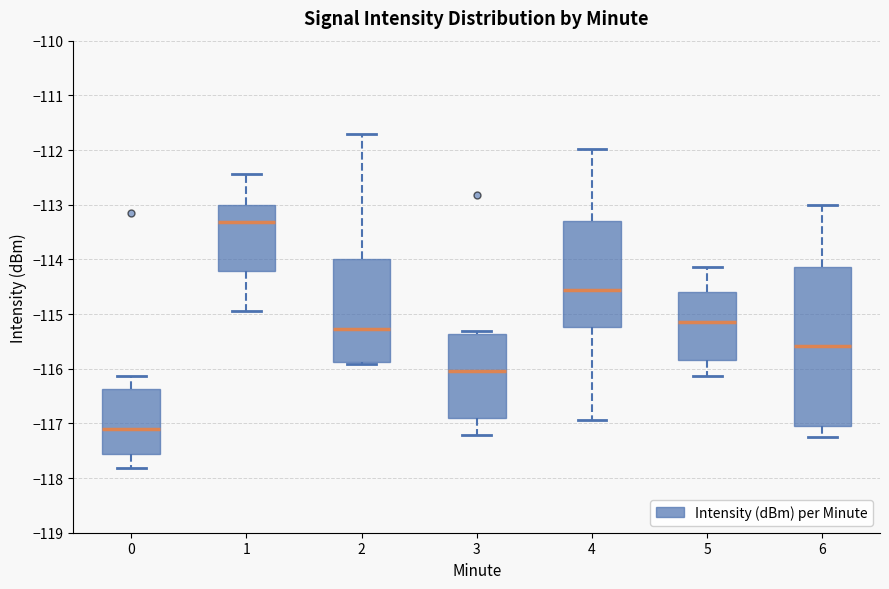

Where does the lower whisker of the box at x = 0 end on the y-axis? The values are not printed on the chart, so give them approximately, as read against the axis.

-117.8